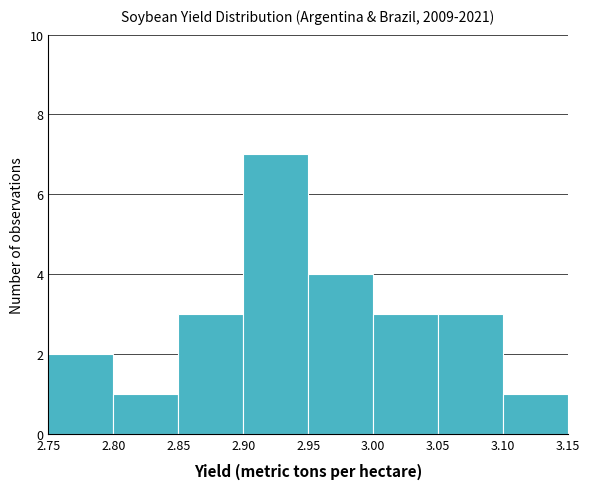

How tall is the bar that spans 2.75 to 2.80 on the x-axis? The values are not printed on the chart, so give them approximately, as read against the axis.

2